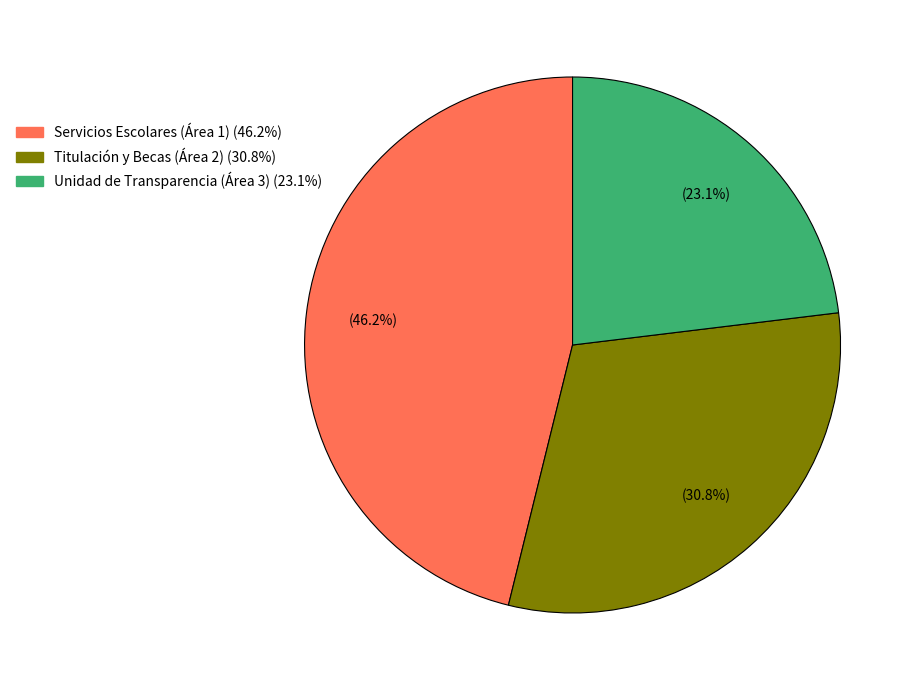

Does any single category account for the majority?

No